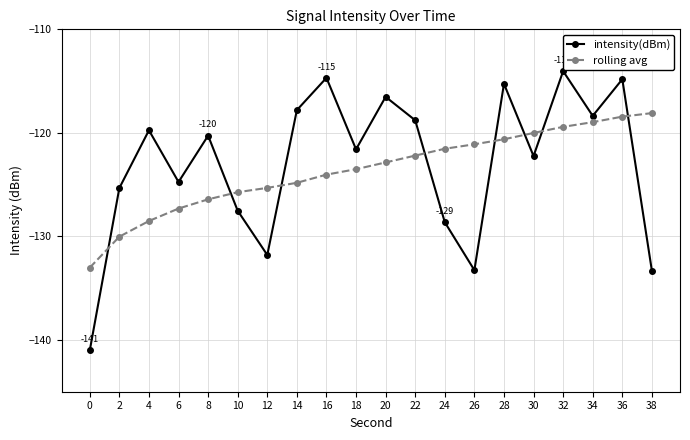

What is the total value across all series at 32?

-233.5